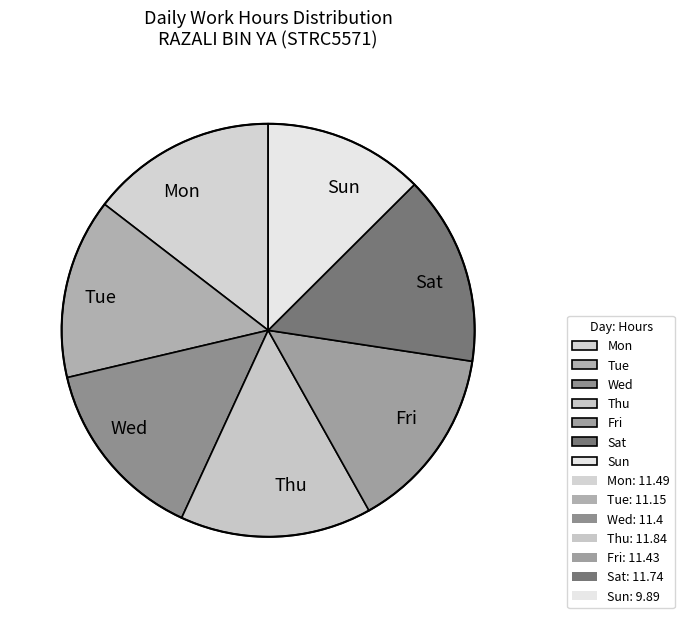

Which category has the smallest portion of the pie?

Sun